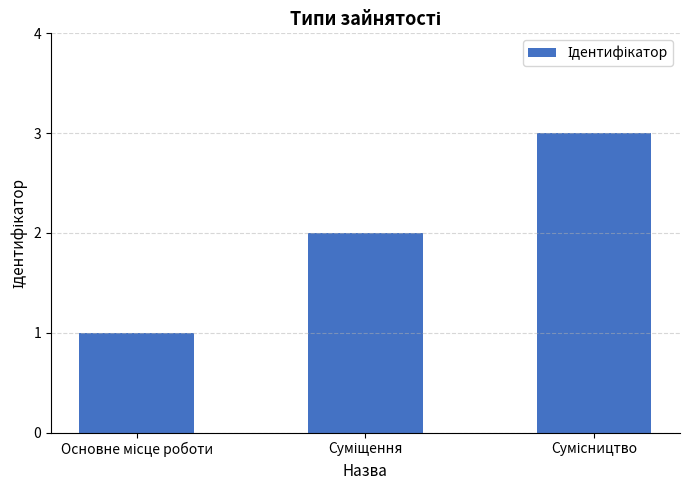

What is the maximum value shown in the chart?

3